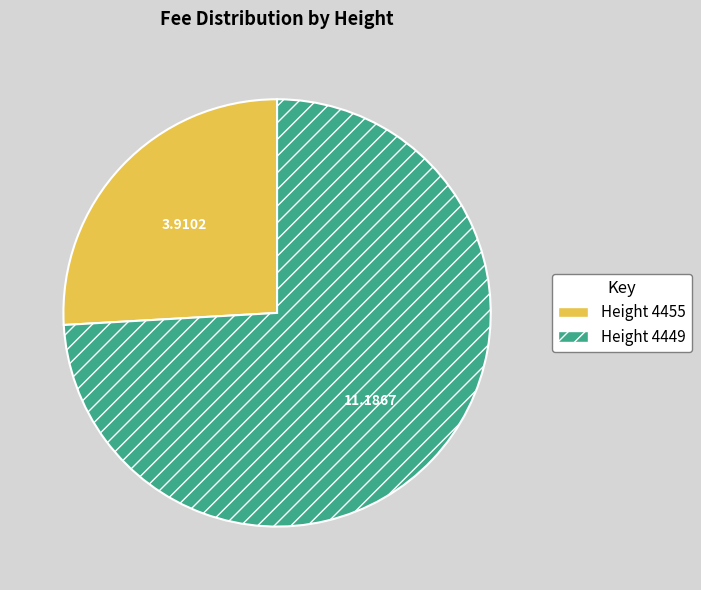

Is there any slice that represents more than half of the pie?

Yes